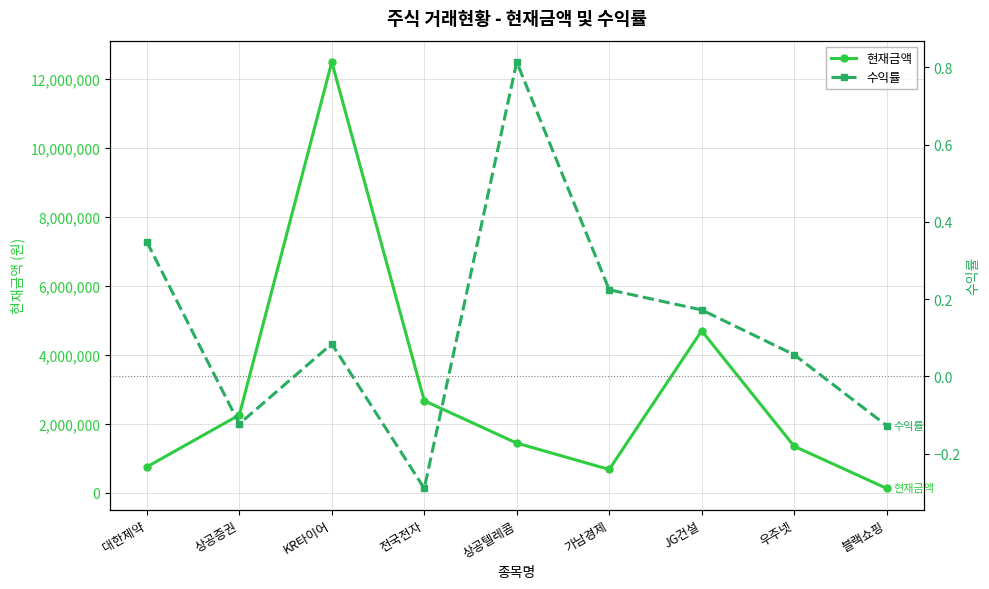

True or false: 수익률 and 현재금액 intersect in this chart.

False